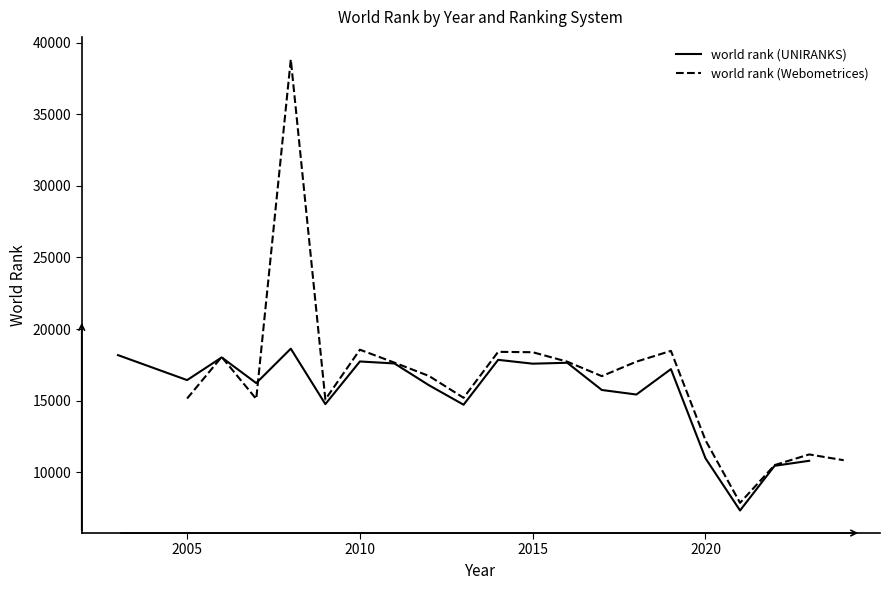

What is the spread (max minus min) of values at 10?

532